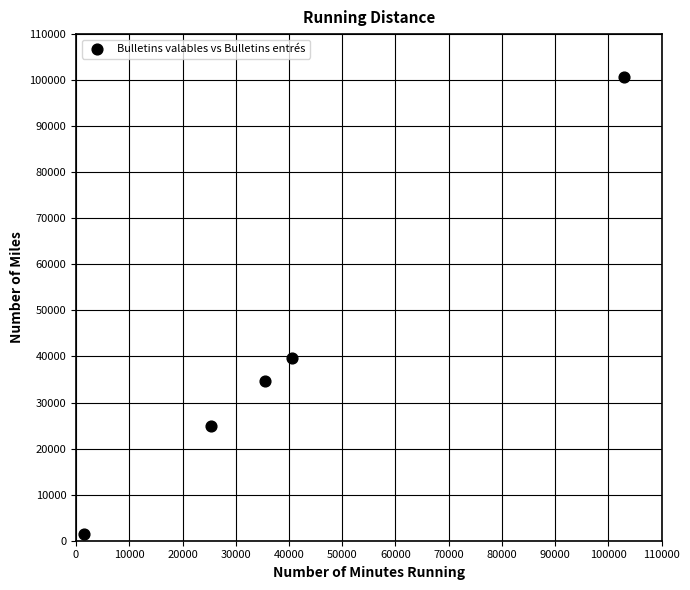

What is the range of Y values (max minus min)?

99325